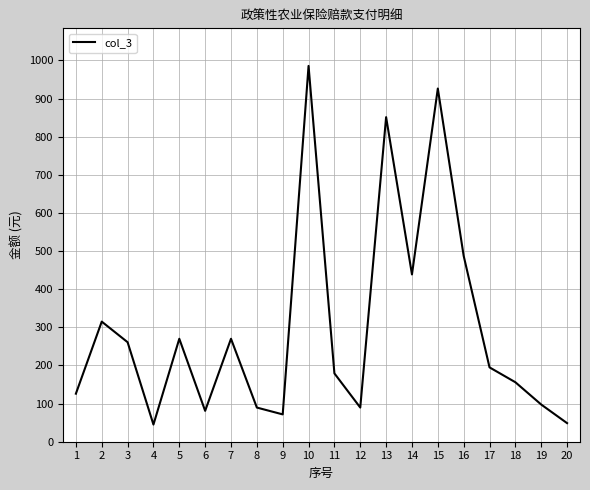

Between 7 and 20, which is larger?

7